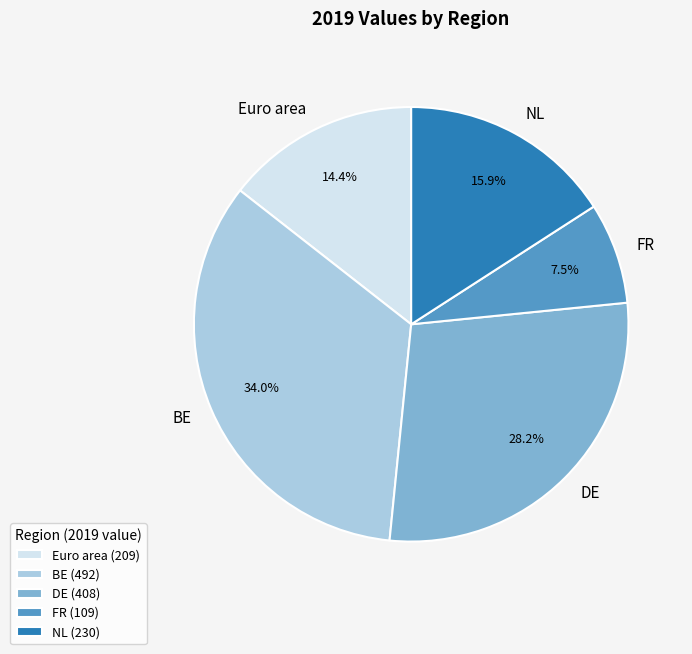

Which has a higher value, DE or Euro area?

DE